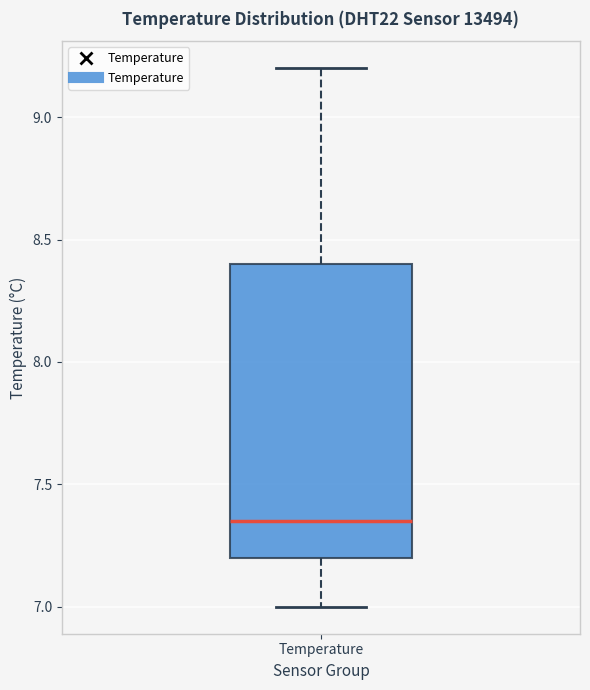

Transcribe this box plot: give where the median line is, the range the box spans, and where the two whiskers end, as read against the y-axis. The values are not printed on the chart, so give them approximately, as read against the axis.

median 7.35, box 7.20 to 8.40, whiskers 7.00 to 9.20